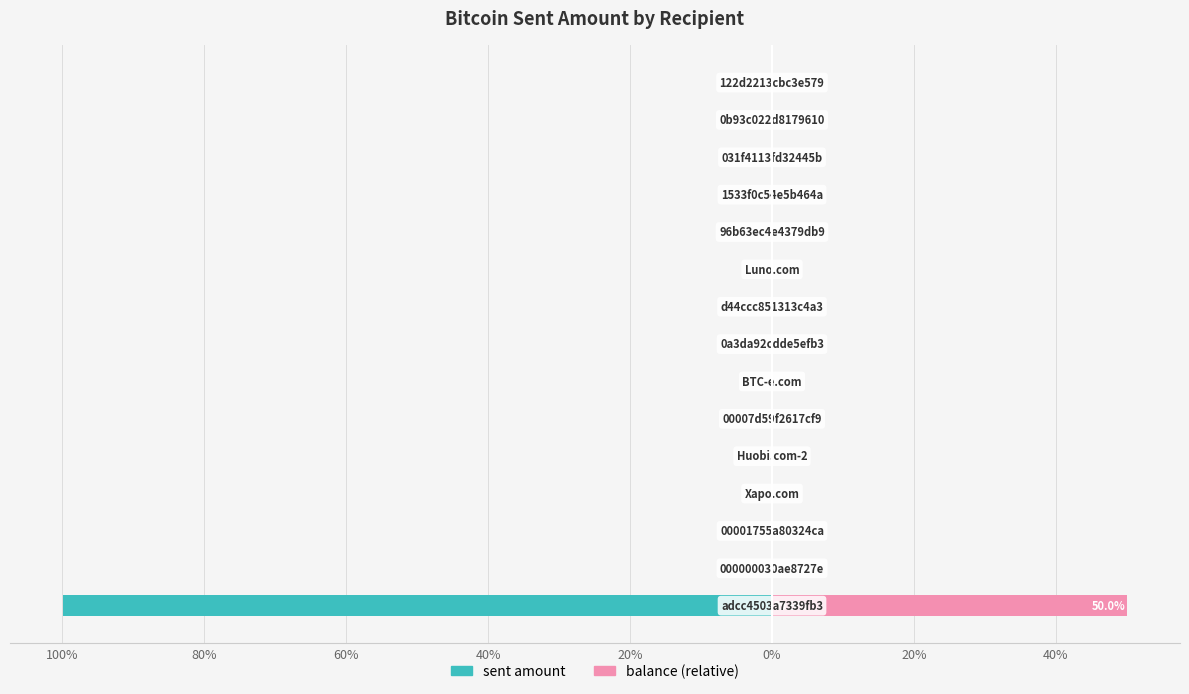

Reading right to left, extract all data points from this chart.

sent amount: -0.0	-0.0	-0.0	-0.0	-0.0	-0.0	-0.0	-0.0	-0.0	-0.0	-0.0	-0.0	-0.0	-0.0	-99.9
balance (relative): 0.0	0.0	0.0	0.0	0.0	0.0	0.0	0.0	0.0	0.0	0.0	0.0	0.0	0.0	50.0